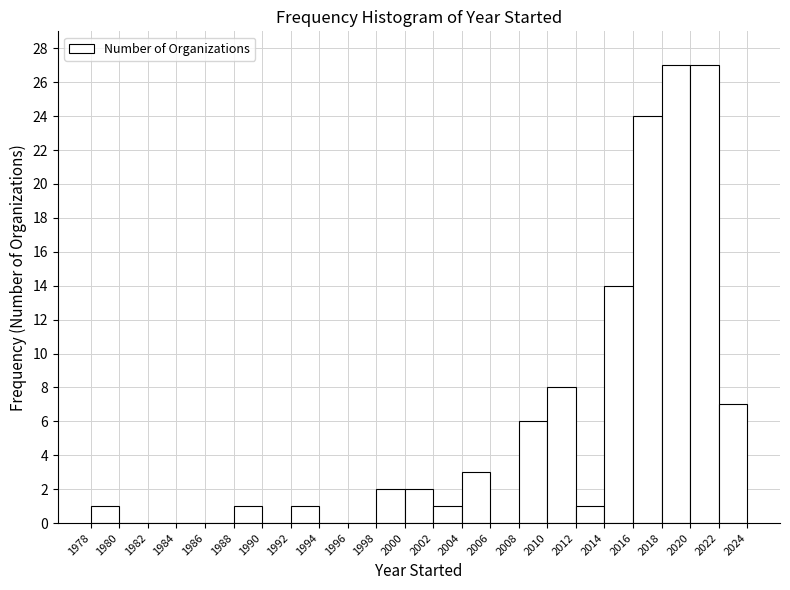

What is the height of the bar covering 1998 to 2000 on the x-axis? The values are not printed on the chart, so give them approximately, as read against the axis.

2